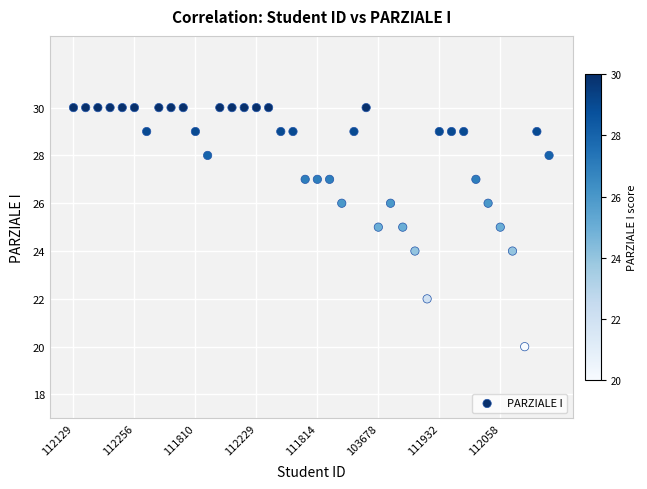

What is the range of Y values (max minus min)?

10